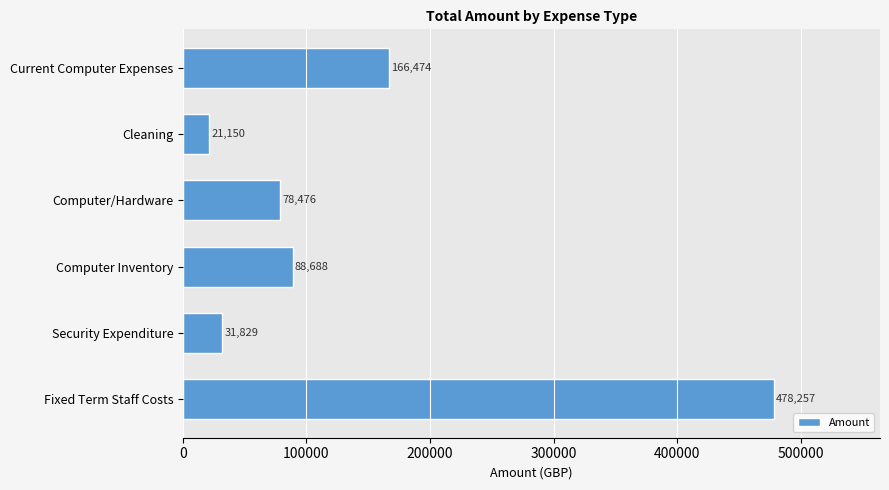

What is the difference between the maximum and second lowest values?

446427.8